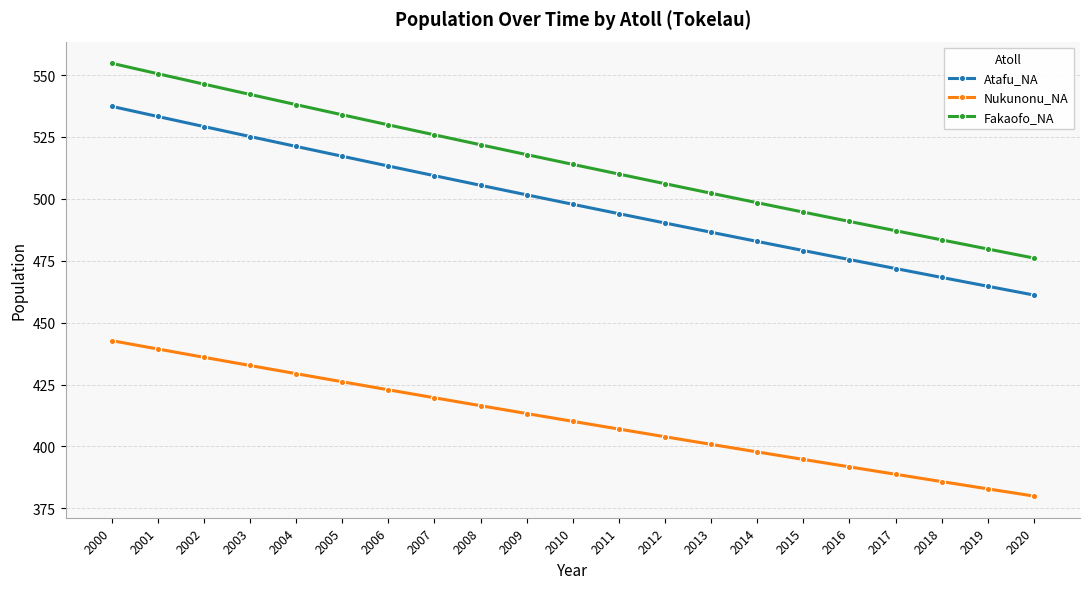

List the series in order of their peak value, lowest first.

Nukunonu_NA, Atafu_NA, Fakaofo_NA